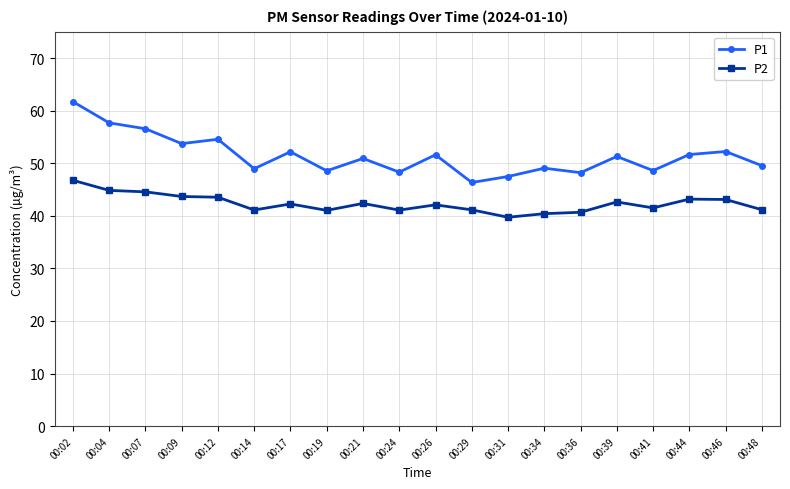

What is the maximum value shown in the chart?

61.7